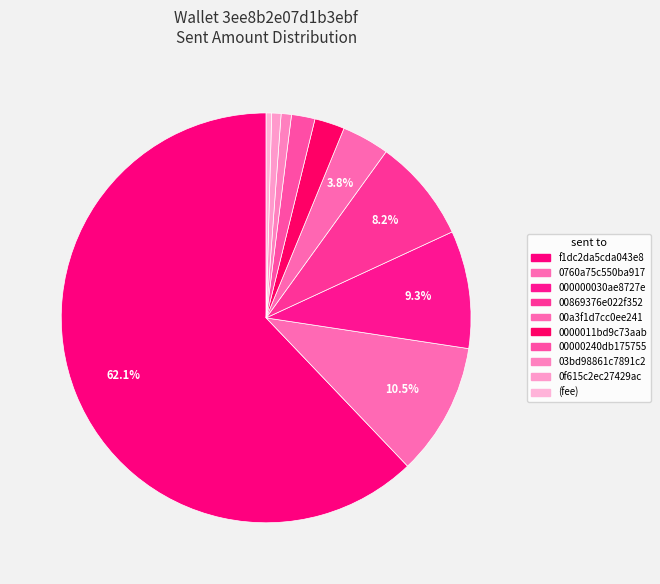

Which category accounts for the majority?

f1dc2da5cda043e8